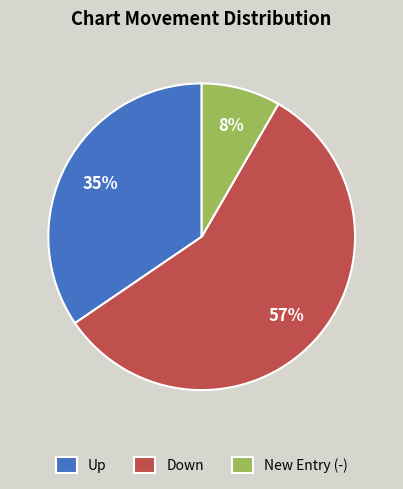

Which slice represents more than half of the pie?

Down